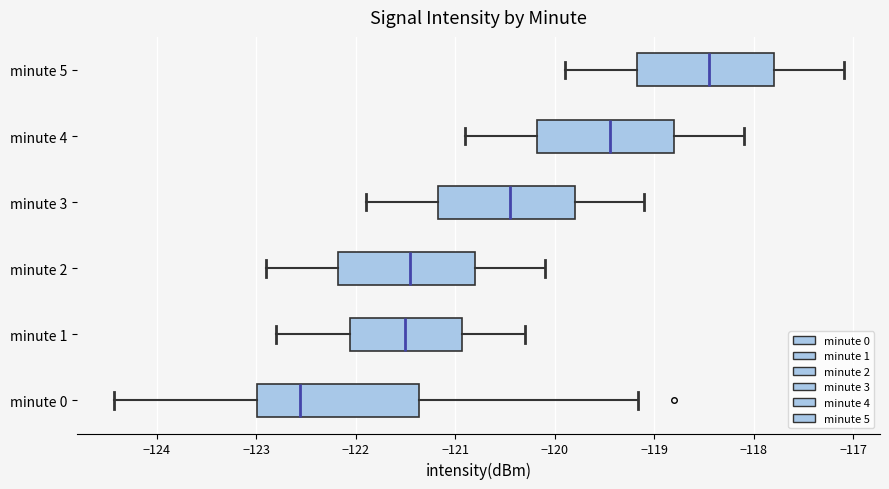

Reading bottom to top, transcribe this box plot: for each box, give where its median line is, the range the box spans, and where its two whiskers end, as read against the x-axis. The values are not printed on the chart, so give them approximately, as read against the axis.

minute 0: median -122.6, box -123.0 to -121.4, whiskers -124.4 to -119.2
minute 1: median -121.5, box -122.1 to -120.9, whiskers -122.8 to -120.3
minute 2: median -121.4, box -122.2 to -120.8, whiskers -122.9 to -120.1
minute 3: median -120.4, box -121.2 to -119.8, whiskers -121.9 to -119.1
minute 4: median -119.4, box -120.2 to -118.8, whiskers -120.9 to -118.1
minute 5: median -118.4, box -119.2 to -117.8, whiskers -119.9 to -117.1